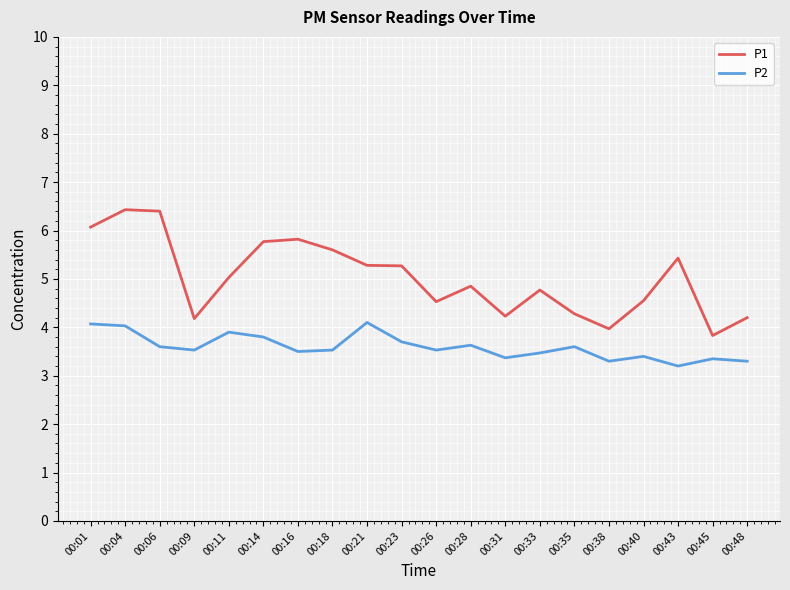

What is the total value across all series at 00:31?

7.6